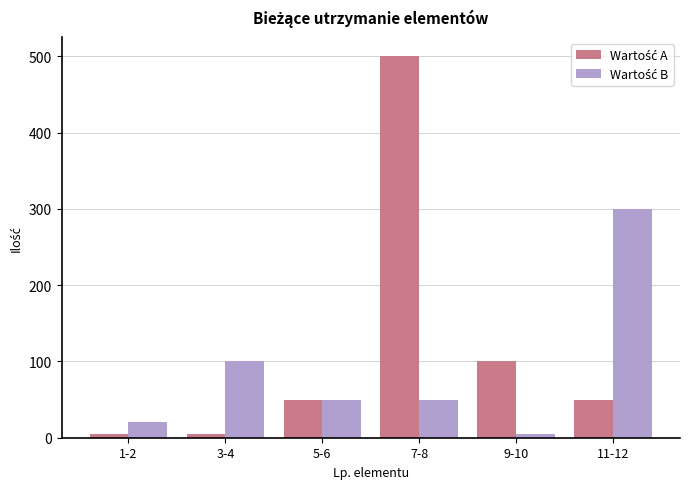

Are the bars grouped side by side (vs. stacked)?

Yes